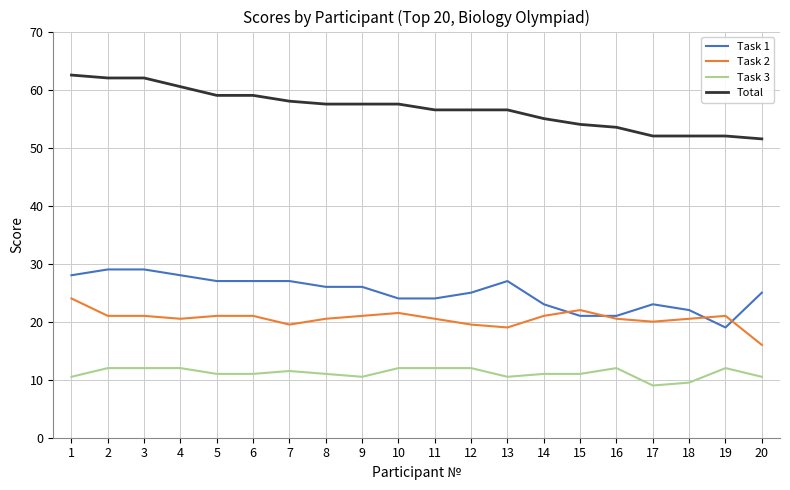

List the series in order of their peak value, lowest first.

Task 3, Task 2, Task 1, Total